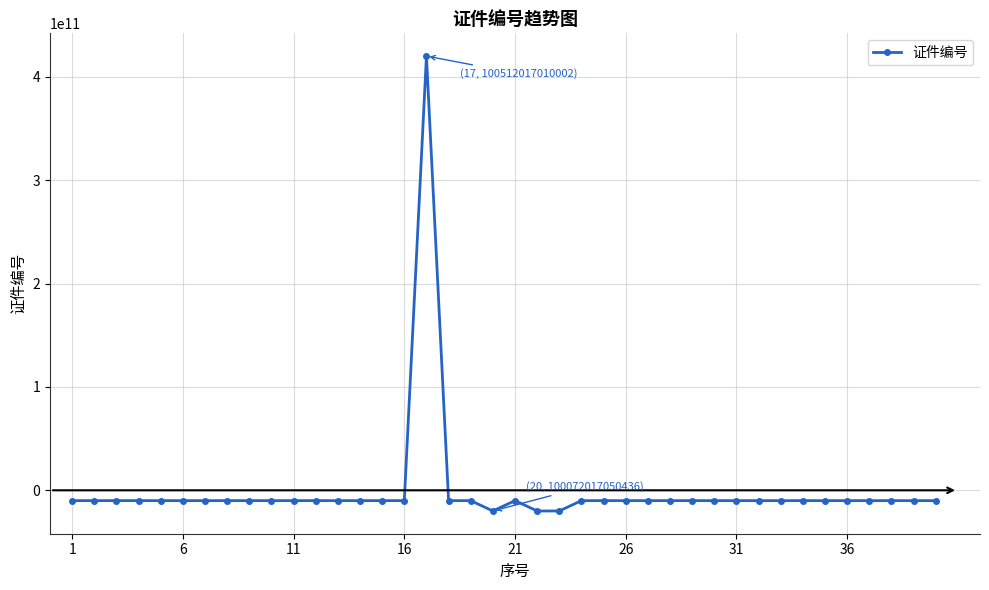

True or false: there are more than 0 points higher than both neighbors.

True